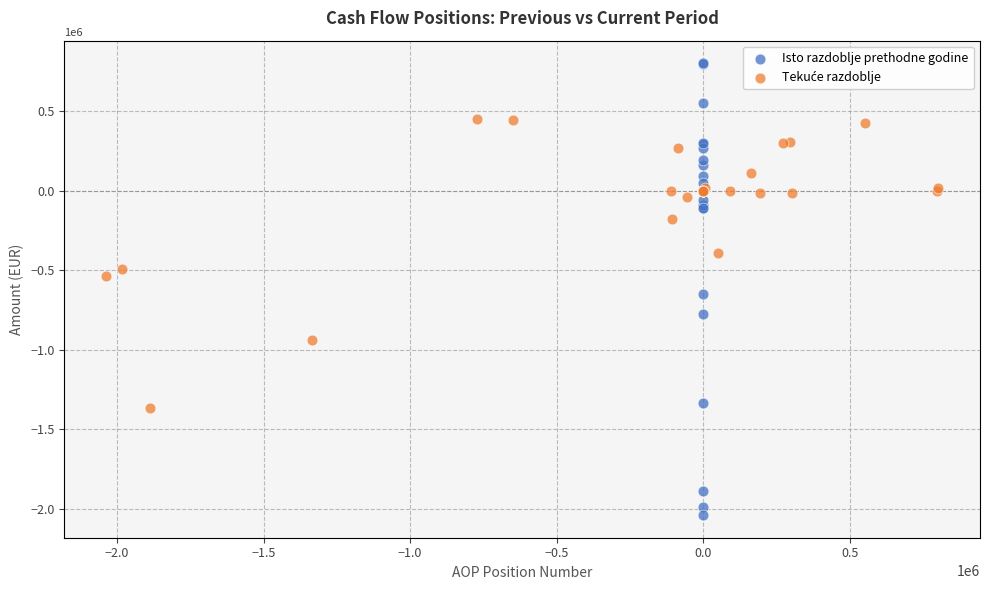

Which series contains the lowest Y value?

Isto razdoblje prethodne godine